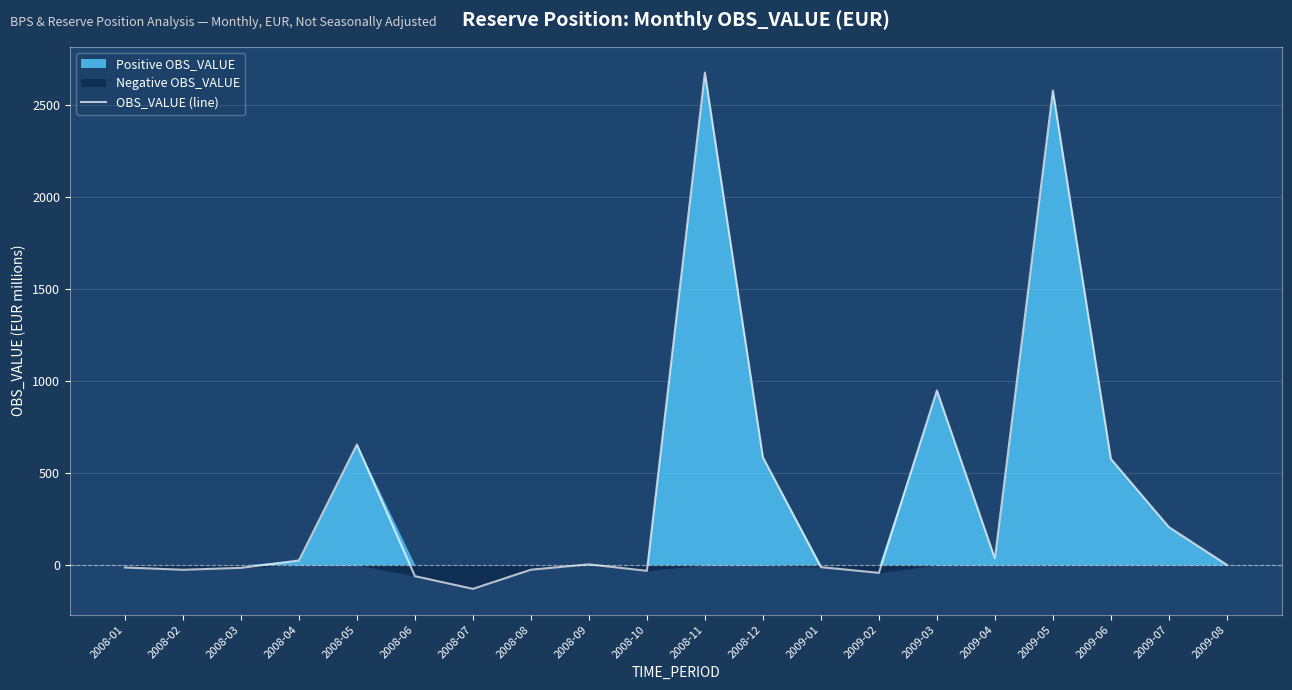

Rank the categories by value from lowest to highest.

2008-07, 2008-06, 2009-02, 2008-10, 2008-02, 2008-08, 2008-03, 2008-01, 2009-01, 2009-08, 2008-09, 2008-04, 2009-04, 2009-07, 2009-06, 2008-12, 2008-05, 2009-03, 2009-05, 2008-11